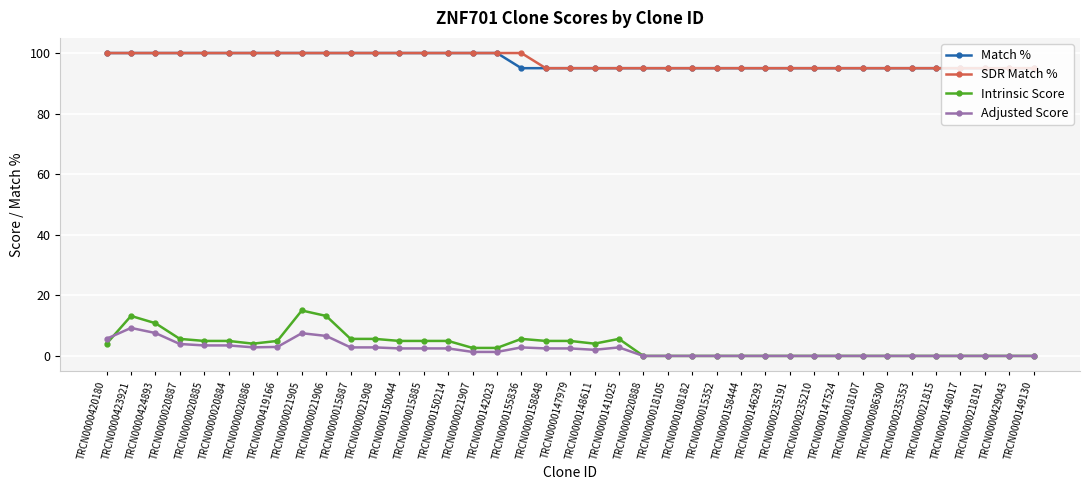

At how many categories does at least one series exceed 77?

39